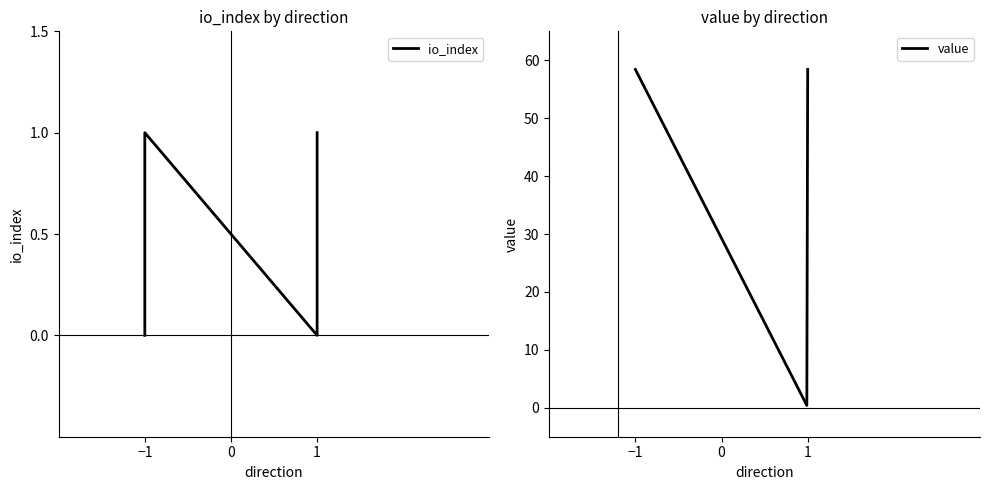

True or false: value and io_index intersect in this chart.

False